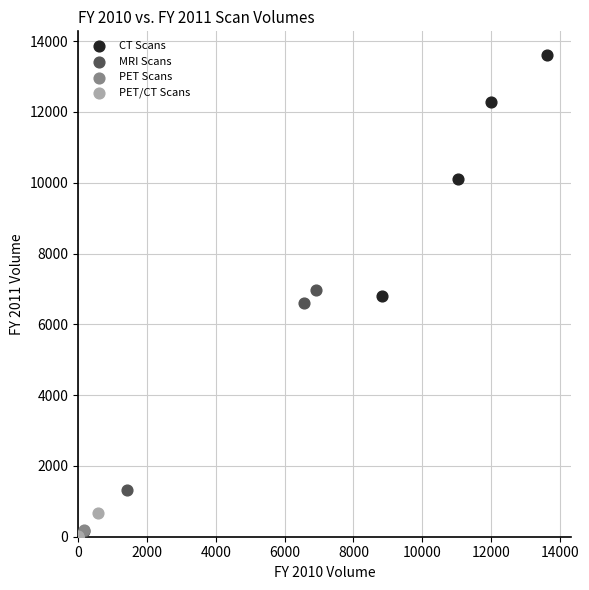

Which series reaches the maximum Y coordinate?

CT Scans